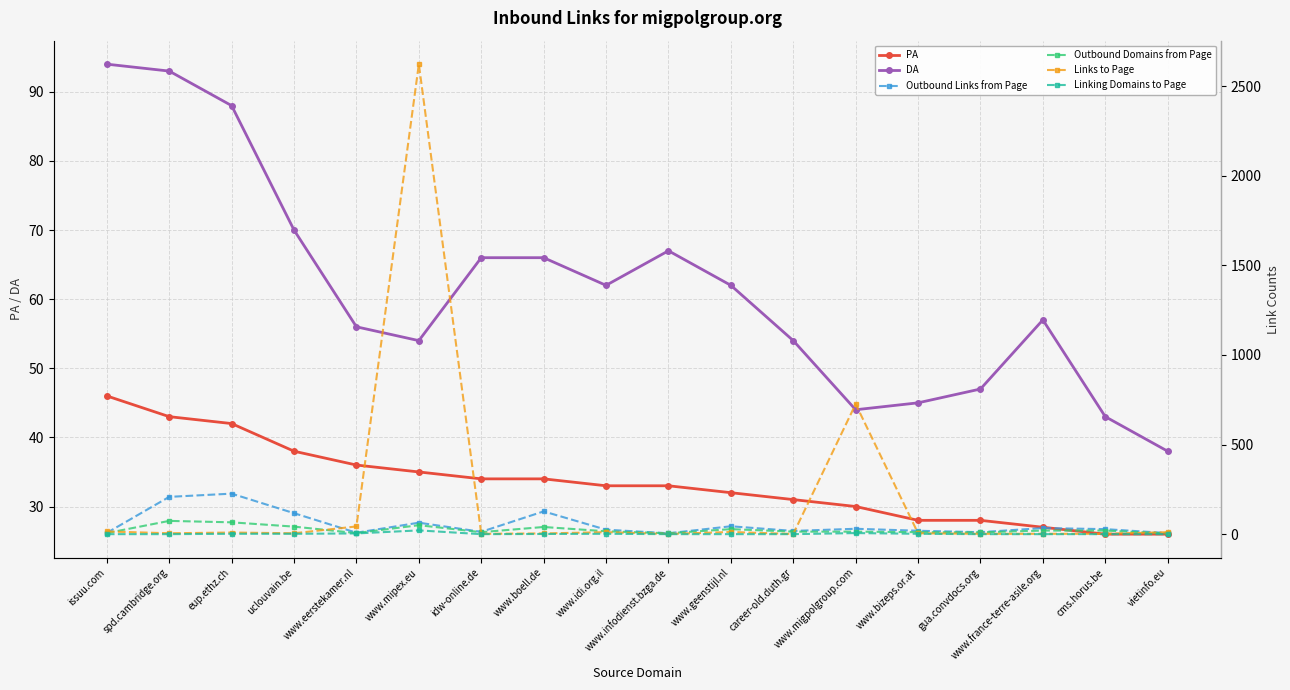

What is the average value of the Linking Domains to Page series?

2